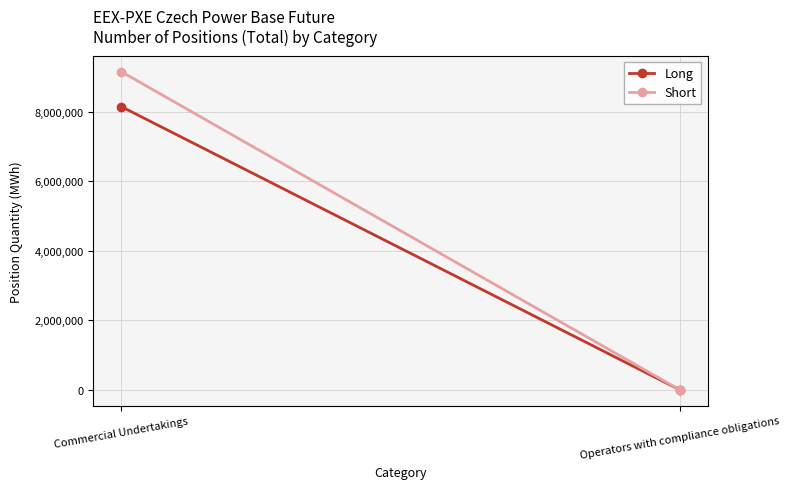

Which category has the highest value across all series?

Commercial Undertakings